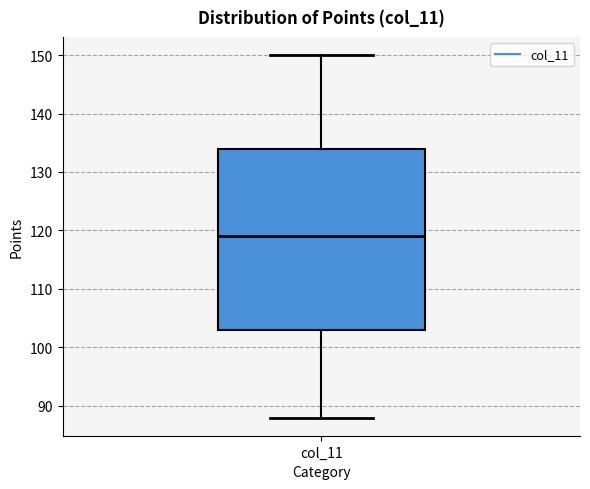

Read this box plot against the y-axis: the position of the median line, the range covered by the box, and the ends of both whiskers. The values are not printed on the chart, so give them approximately, as read against the axis.

median 119, box 103 to 134, whiskers 88 to 150